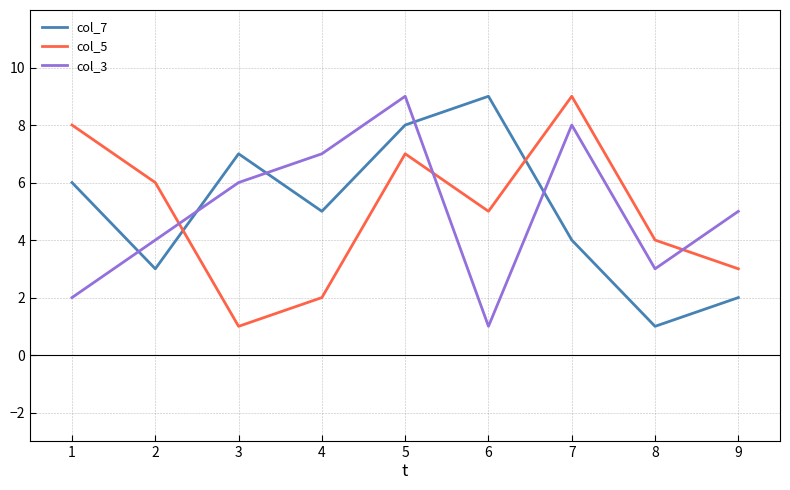

How many lines are shown in the chart?

3